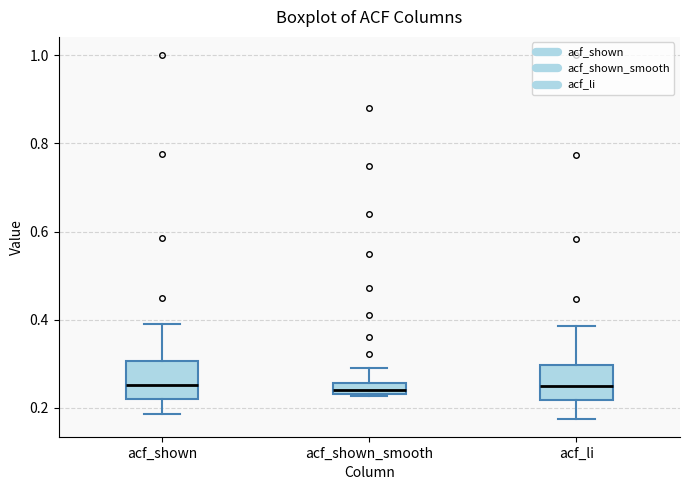

Where does the upper whisker of the box for acf_li end on the y-axis? The values are not printed on the chart, so give them approximately, as read against the axis.

0.38